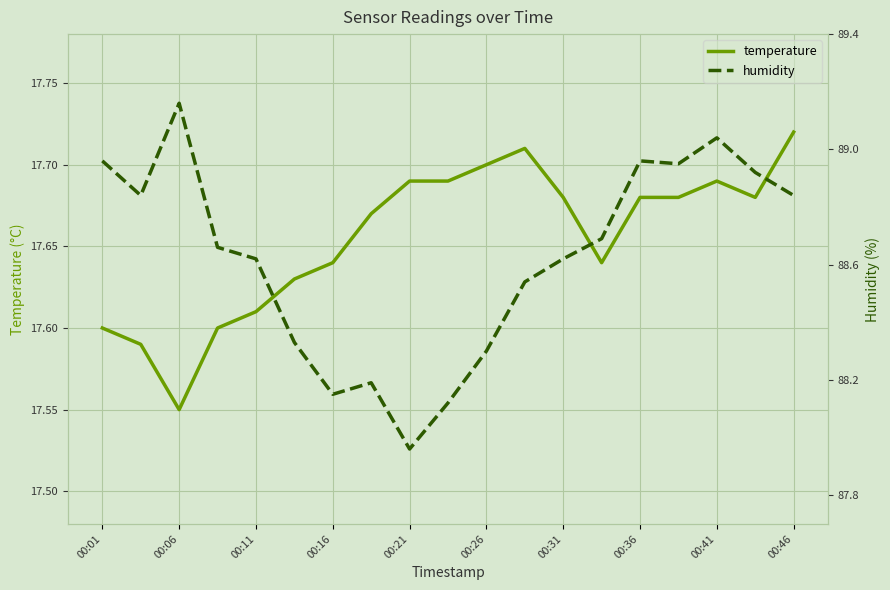

True or false: humidity and temperature cross at least once.

False